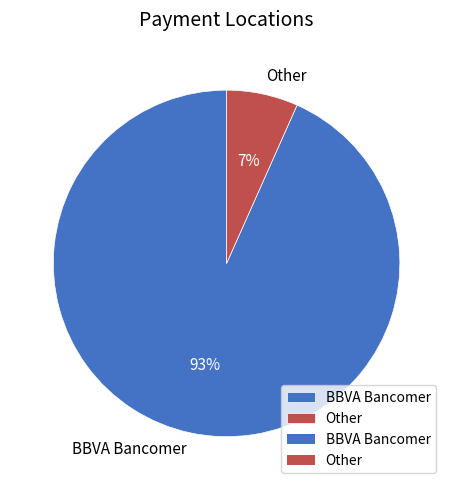

True or false: Other accounts for 1% of the total.

False